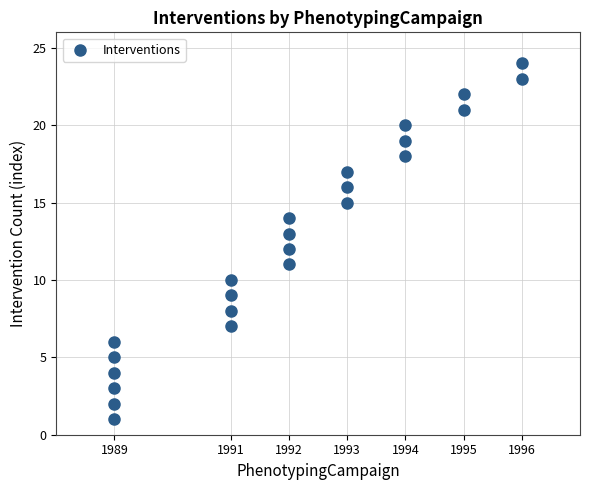

What is the range of X values (max minus min)?

7